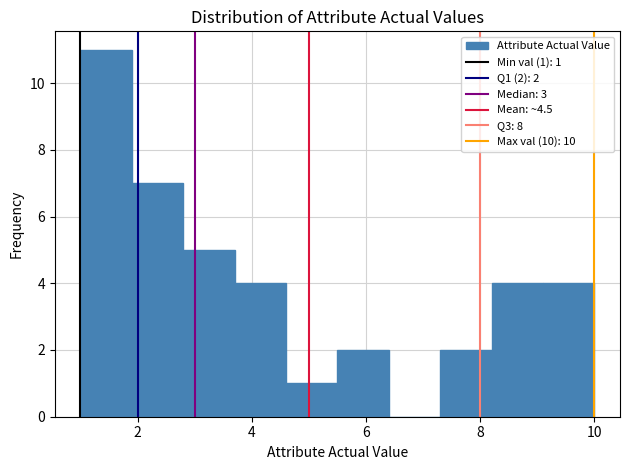

Over which range of the x-axis is the bar tallest?

1.0 to 1.9